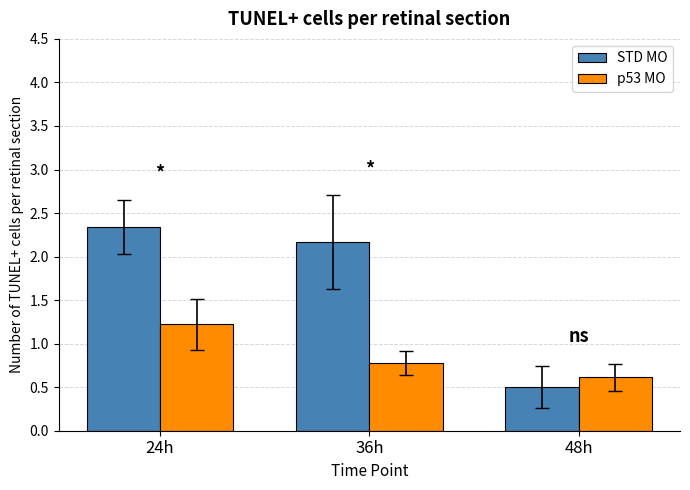

Rank the series by their maximum value, from highest to lowest.

STD MO, p53 MO